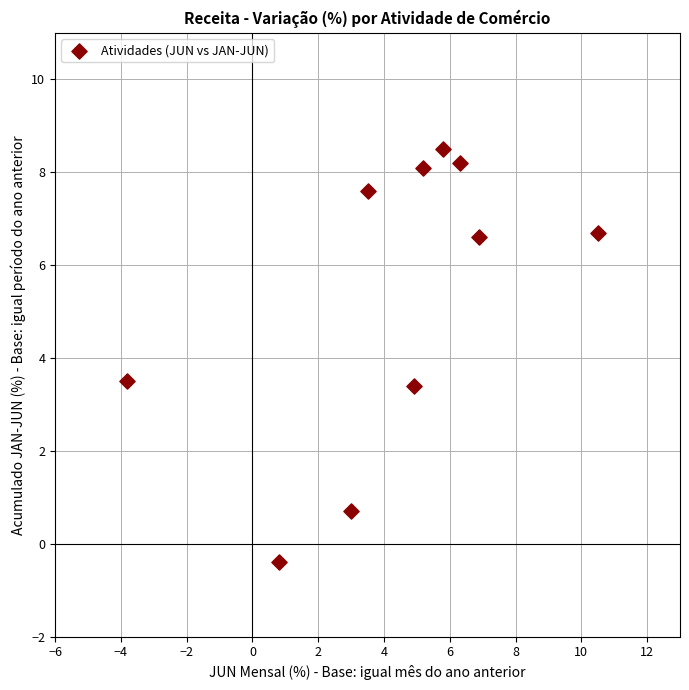

What is the average X value?

4.3